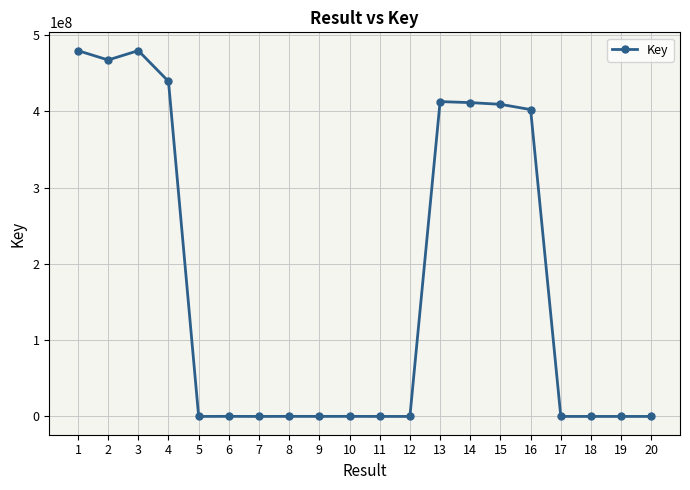

Is it true that the value at 1 is 479839531?

True